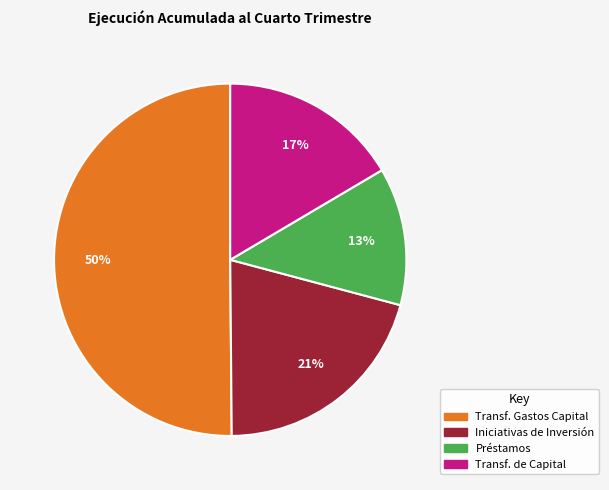

How many slices are in this pie chart?

4